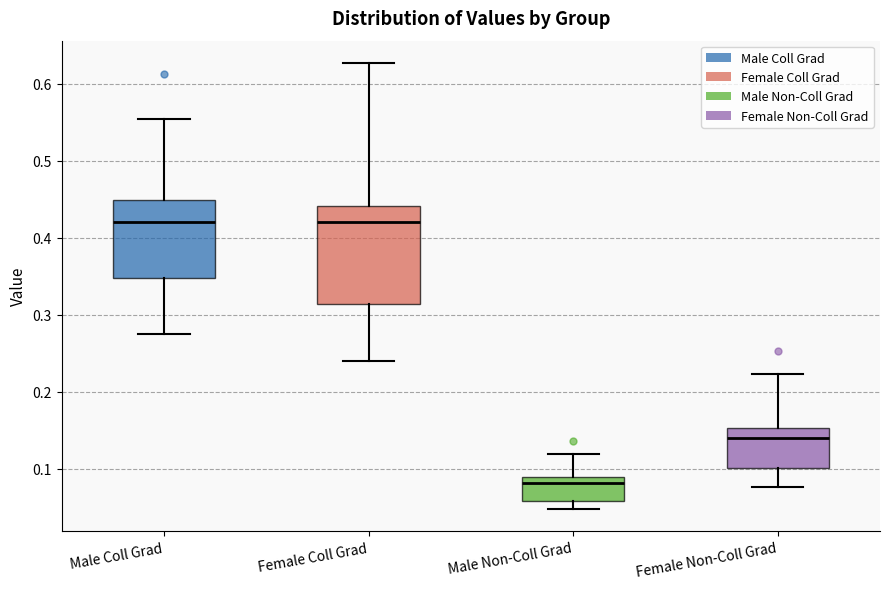

Where does the lower whisker of the box for Female Non-Coll Grad end on the y-axis? The values are not printed on the chart, so give them approximately, as read against the axis.

0.08